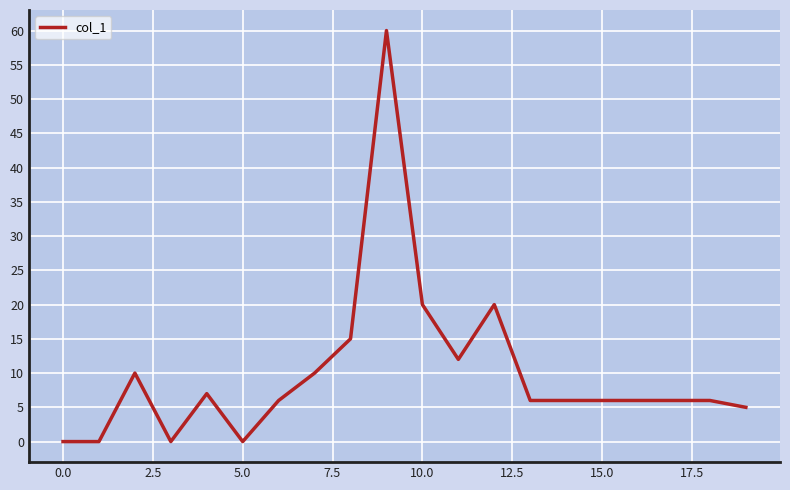

What is the sum of all values?

201